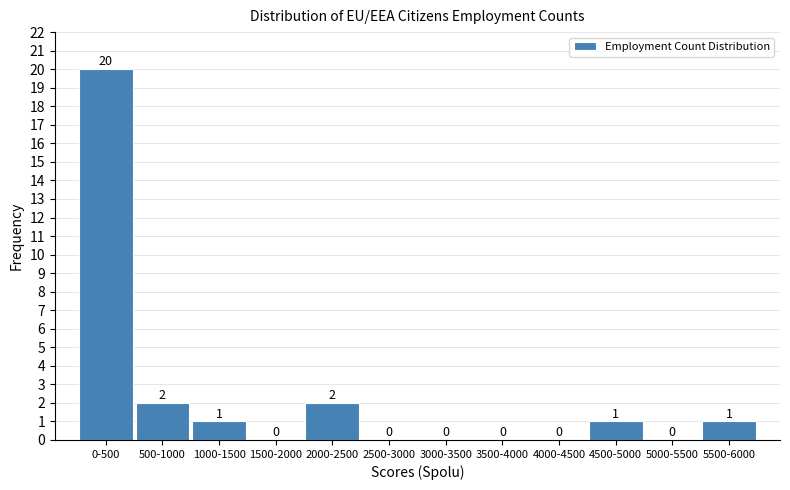

Reading left to right, extract all data points from this chart.

0-500=20	500-1000=2	1000-1500=1	1500-2000=0	2000-2500=2	2500-3000=0	3000-3500=0	3500-4000=0	4000-4500=0	4500-5000=1	5000-5500=0	5500-6000=1